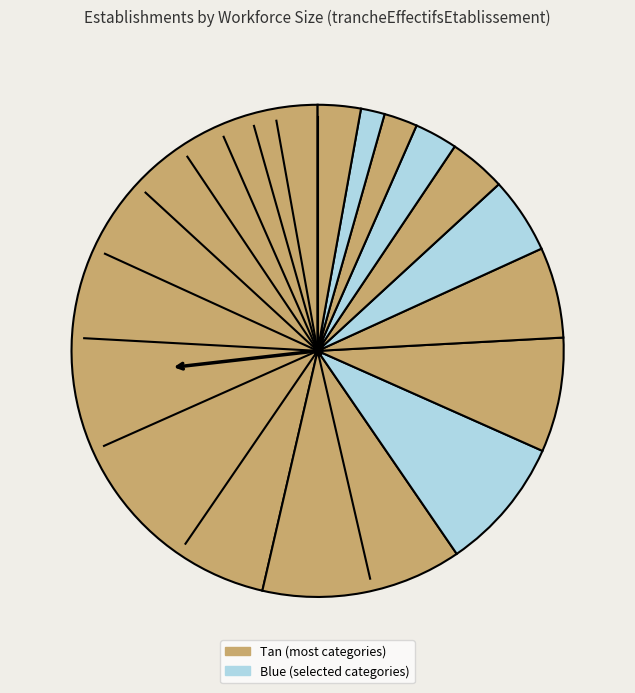

To the nearest percent, what is the difference between the largest and smallest slice percentages?

17%